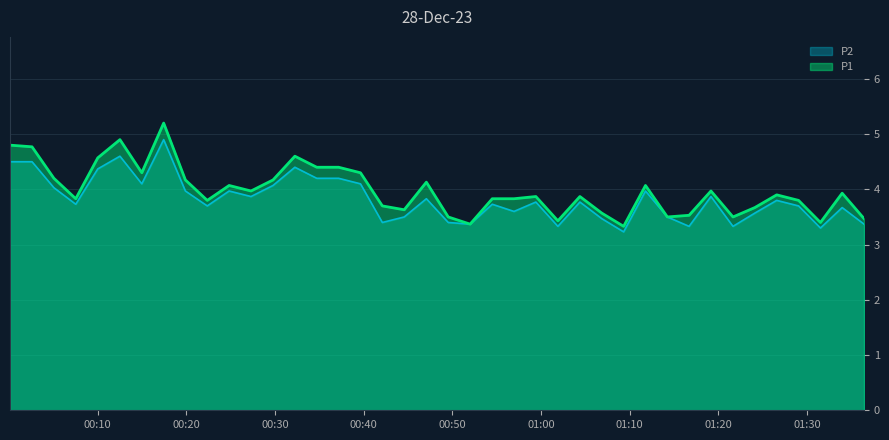

What is the minimum value for P2?

3.2